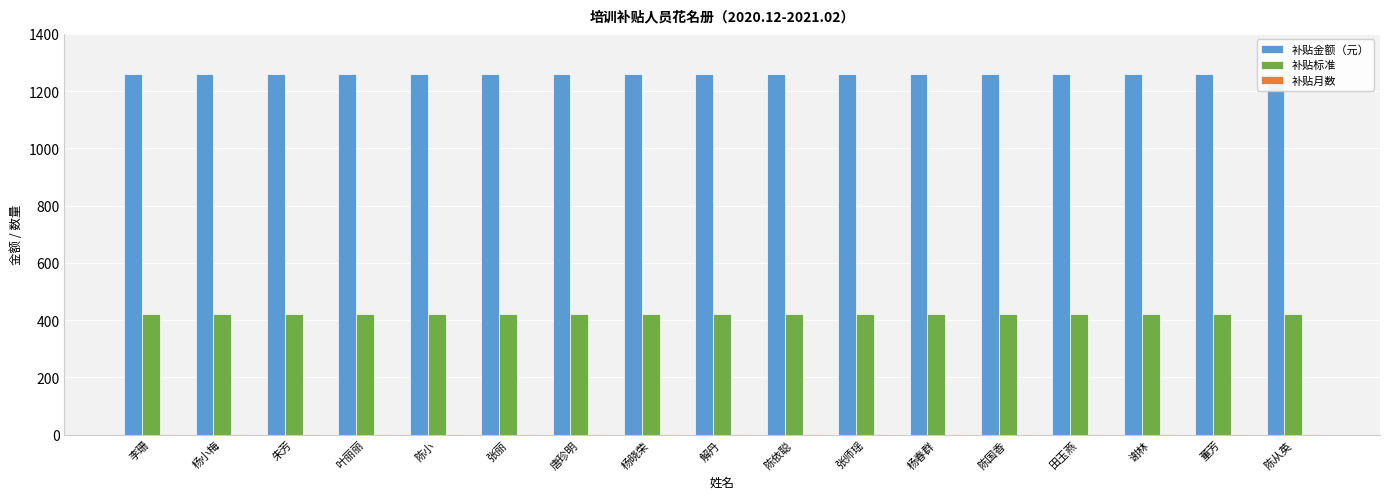

Read the 补贴标准 value at 杨晓荣.

420